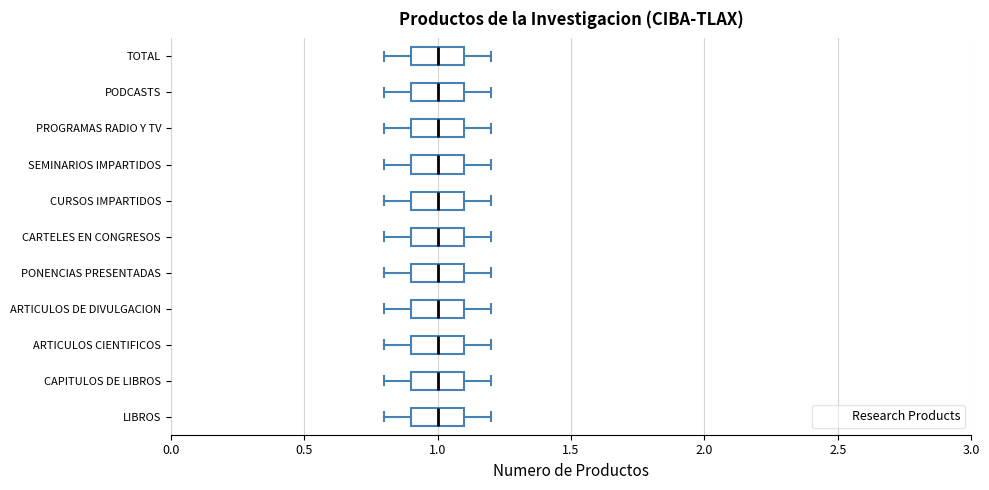

Reading bottom to top, transcribe this box plot: for each box, give where its median line is, the range the box spans, and where its two whiskers end, as read against the x-axis. The values are not printed on the chart, so give them approximately, as read against the axis.

LIBROS: median 1.0, box 0.9 to 1.1, whiskers 0.8 to 1.2
CAPITULOS DE LIBROS: median 1.0, box 0.9 to 1.1, whiskers 0.8 to 1.2
ARTICULOS CIENTIFICOS: median 1.0, box 0.9 to 1.1, whiskers 0.8 to 1.2
ARTICULOS DE DIVULGACION: median 1.0, box 0.9 to 1.1, whiskers 0.8 to 1.2
PONENCIAS PRESENTADAS: median 1.0, box 0.9 to 1.1, whiskers 0.8 to 1.2
CARTELES EN CONGRESOS: median 1.0, box 0.9 to 1.1, whiskers 0.8 to 1.2
CURSOS IMPARTIDOS: median 1.0, box 0.9 to 1.1, whiskers 0.8 to 1.2
SEMINARIOS IMPARTIDOS: median 1.0, box 0.9 to 1.1, whiskers 0.8 to 1.2
PROGRAMAS RADIO Y TV: median 1.0, box 0.9 to 1.1, whiskers 0.8 to 1.2
PODCASTS: median 1.0, box 0.9 to 1.1, whiskers 0.8 to 1.2
TOTAL: median 1.0, box 0.9 to 1.1, whiskers 0.8 to 1.2